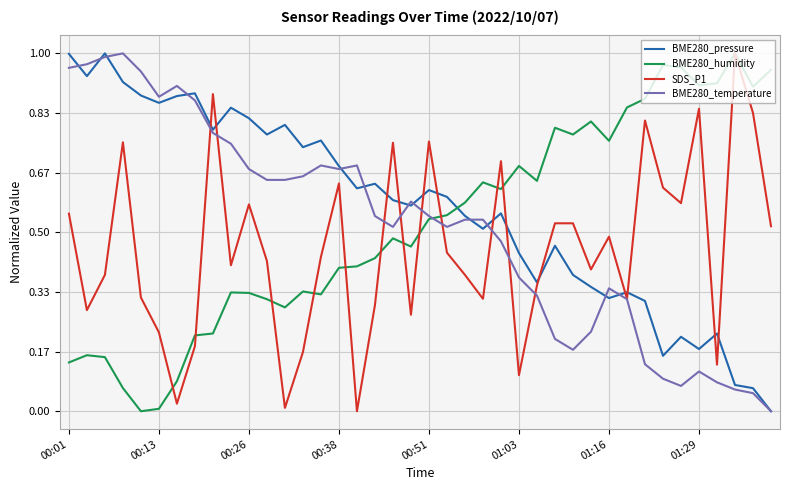

After their last crossing, which series has the higher values: BME280_pressure or BME280_humidity?

BME280_humidity